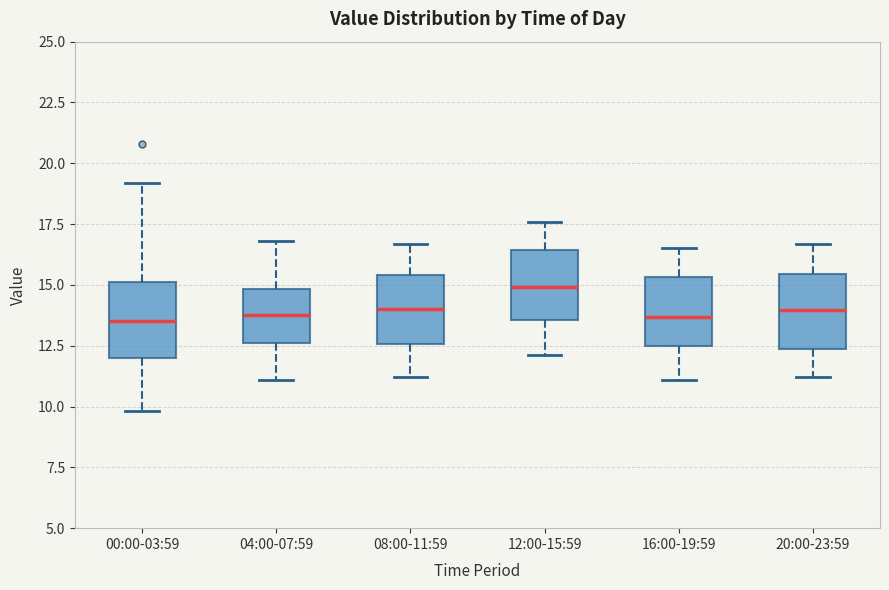

Reading left to right, transcribe this box plot: for each box, give where its median line is, the range the box spans, and where its two whiskers end, as read against the y-axis. The values are not printed on the chart, so give them approximately, as read against the axis.

00:00-03:59: median 13.5, box 12.0 to 15.0, whiskers 10.0 to 19.0
04:00-07:59: median 14.0, box 12.5 to 15.0, whiskers 11.0 to 17.0
08:00-11:59: median 14.0, box 12.5 to 15.5, whiskers 11.0 to 16.5
12:00-15:59: median 15.0, box 13.5 to 16.5, whiskers 12.0 to 17.5
16:00-19:59: median 13.5, box 12.5 to 15.5, whiskers 11.0 to 16.5
20:00-23:59: median 14.0, box 12.5 to 15.5, whiskers 11.0 to 16.5